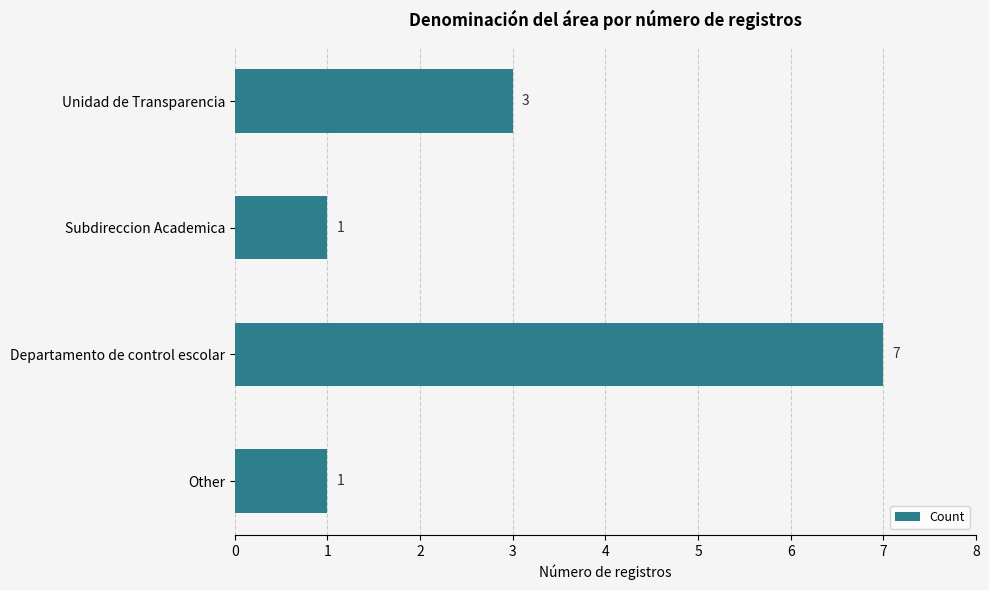

What is the greatest value displayed?

7